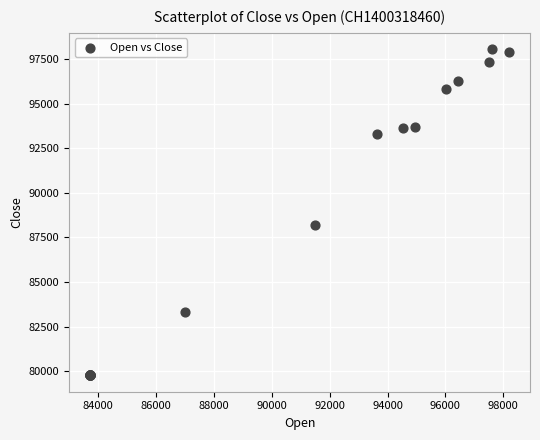

What Y value in the scatter plot is closest to 88905?

88180